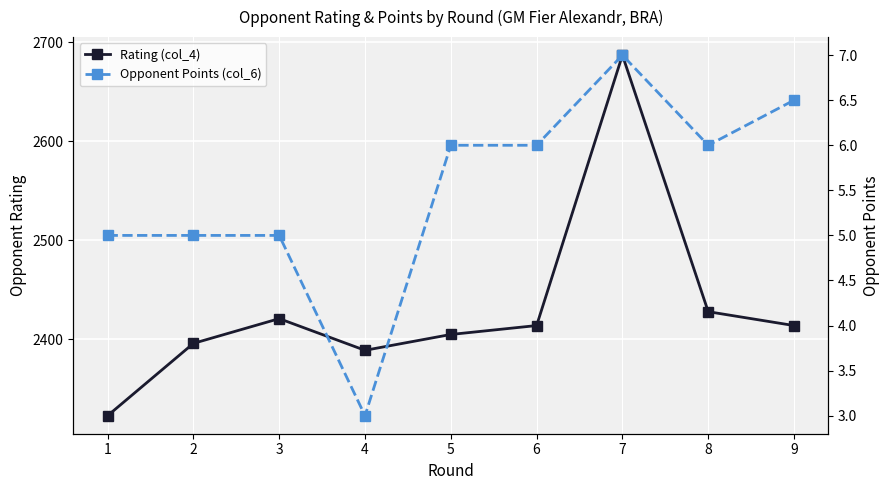

Which category has the highest value in the Rating (col_4) series?

7